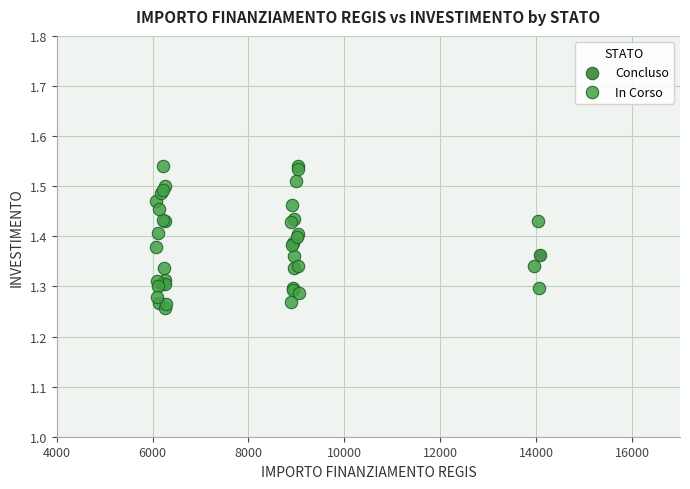

What are all the series names shown in the legend?

Concluso, In Corso